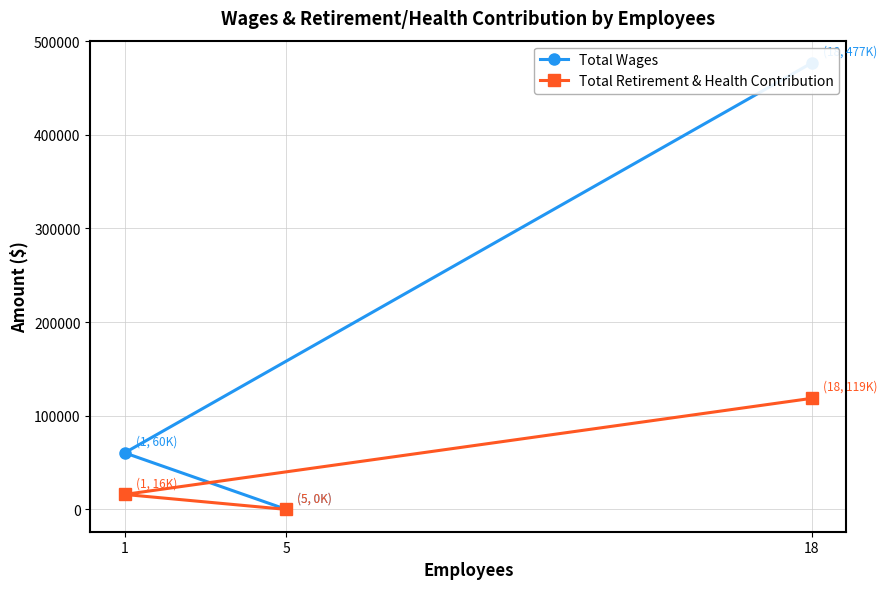

Which series has the largest total across all categories?

Total Wages